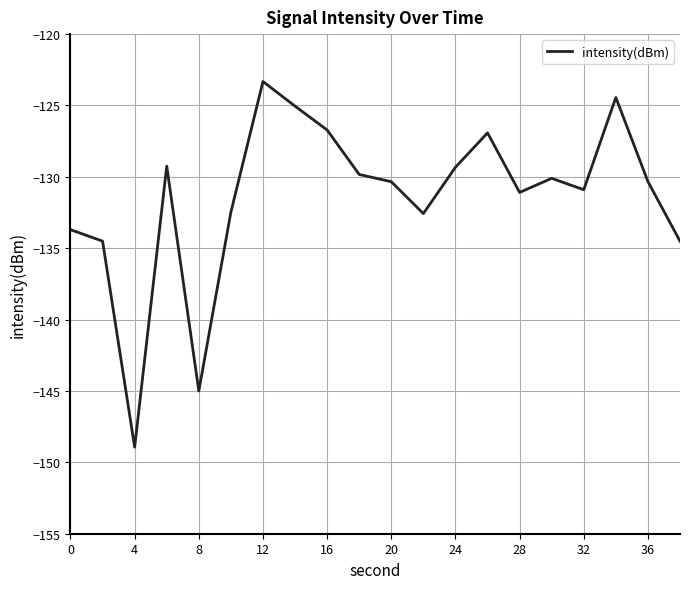

What is the smallest value displayed?

-148.9